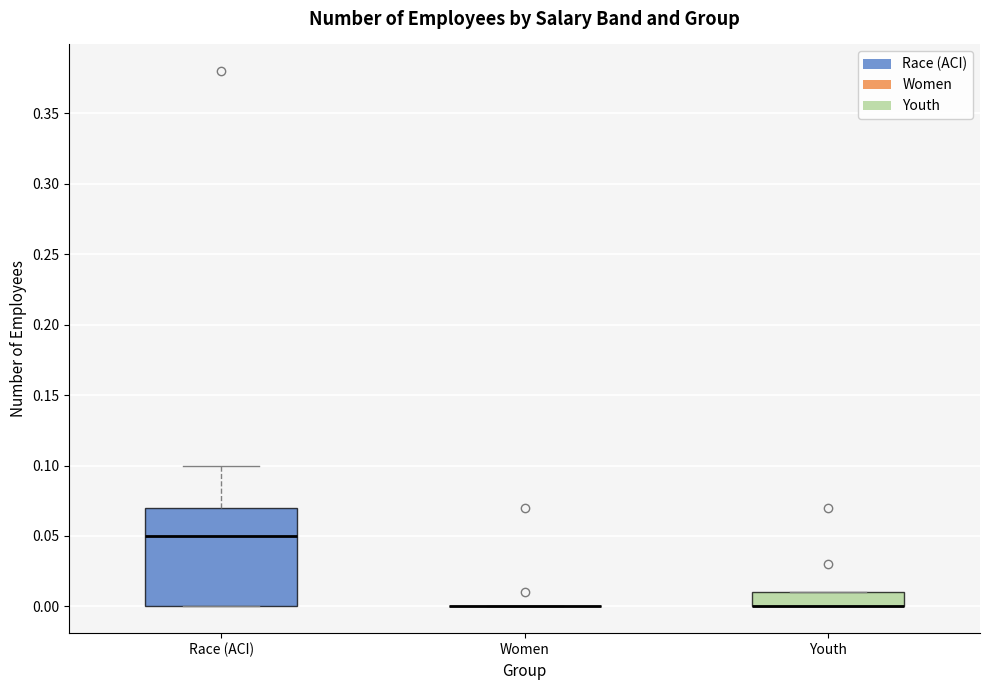

Which box is the tallest, from its lower edge to its upper edge?

Race (ACI)